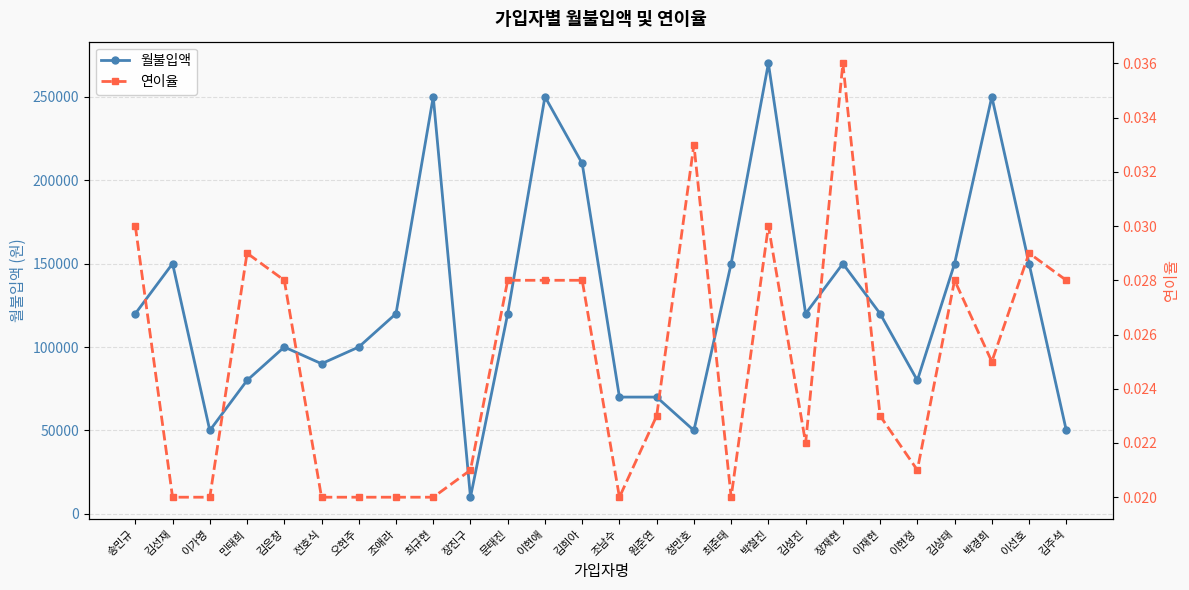

At which category does 월불입액 reach its first local peak?

김선재